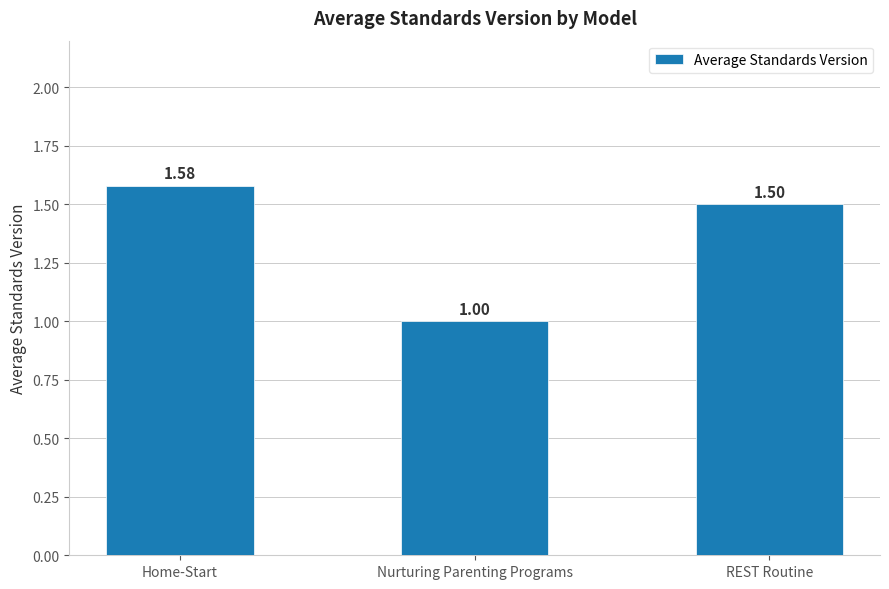

How many distinct data groups are displayed?

1